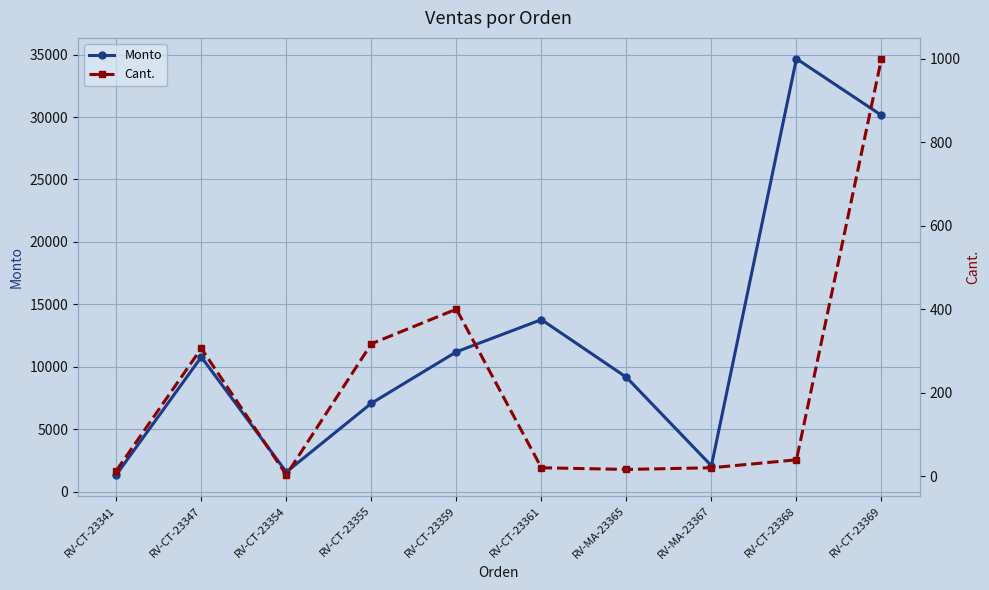

Reading left to right, list all the values displayed in this chart.

Monto: RV-CT-23341=1351.3	RV-CT-23347=10790.0	RV-CT-23354=1575.0	RV-CT-23355=7080.0	RV-CT-23359=11200.0	RV-CT-23361=13780.0	RV-MA-23365=9163.2	RV-MA-23367=2079.0	RV-CT-23368=34671.0	RV-CT-23369=30140.0
Cant.: RV-CT-23341=13.0	RV-CT-23347=306.0	RV-CT-23354=3.0	RV-CT-23355=317.0	RV-CT-23359=400.0	RV-CT-23361=20.0	RV-MA-23365=16.0	RV-MA-23367=20.0	RV-CT-23368=39.0	RV-CT-23369=1000.0